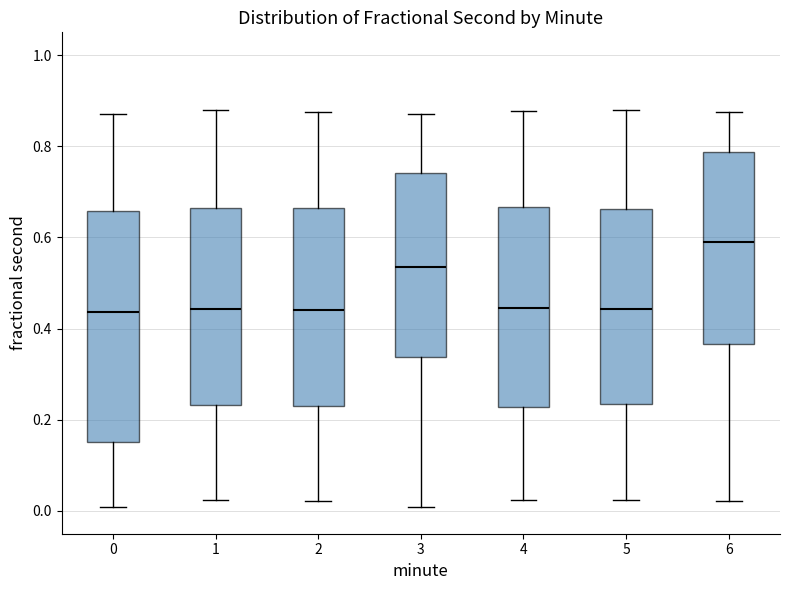

Reading left to right, transcribe this box plot: for each box, give where its median line is, the range the box spans, and where its two whiskers end, as read against the y-axis. The values are not printed on the chart, so give them approximately, as read against the axis.

0: median 0.44, box 0.16 to 0.66, whiskers 0.00 to 0.88
1: median 0.44, box 0.24 to 0.66, whiskers 0.02 to 0.88
2: median 0.44, box 0.22 to 0.66, whiskers 0.02 to 0.88
3: median 0.54, box 0.34 to 0.74, whiskers 0.00 to 0.88
4: median 0.44, box 0.22 to 0.66, whiskers 0.02 to 0.88
5: median 0.44, box 0.24 to 0.66, whiskers 0.02 to 0.88
6: median 0.60, box 0.36 to 0.78, whiskers 0.02 to 0.88